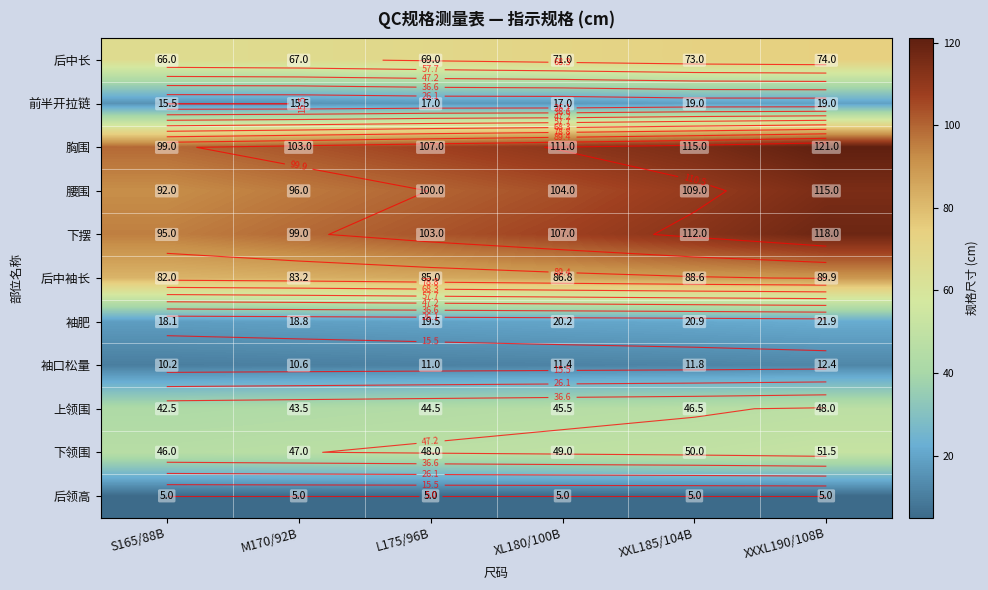

Rank the categories by 下领围 value from highest to lowest.

XXXL190/108B, XXL185/104B, XL180/100B, L175/96B, M170/92B, S165/88B